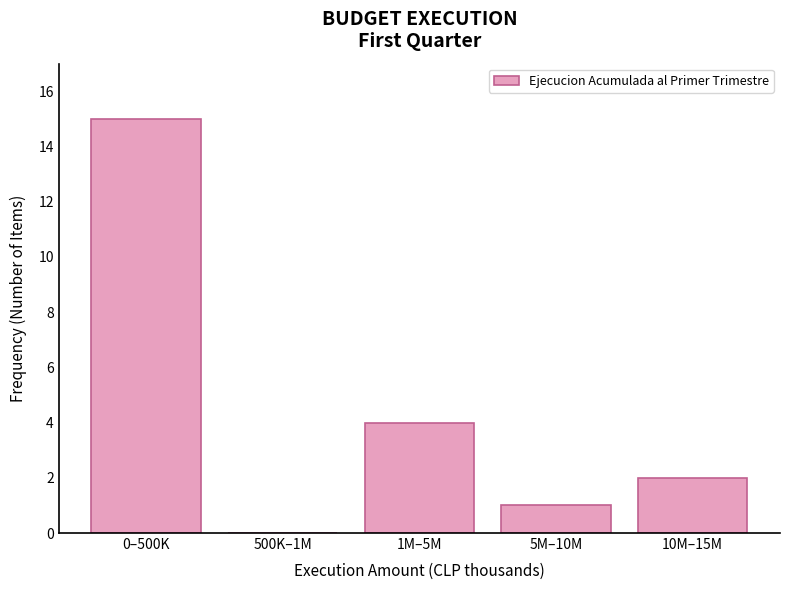

Reading left to right, what are all the values shown in this chart?

0–500K=15	500K–1M=0	1M–5M=4	5M–10M=1	10M–15M=2